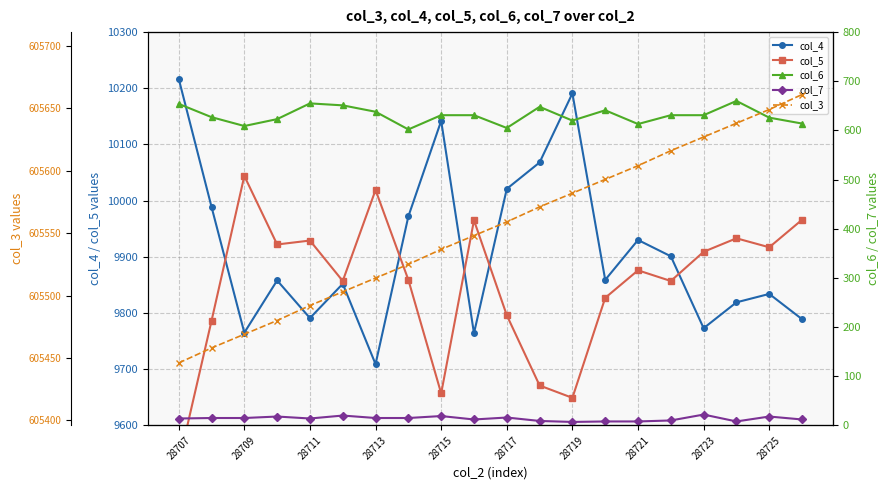

What is the value of the col_7 point at the 16th from the left?

10